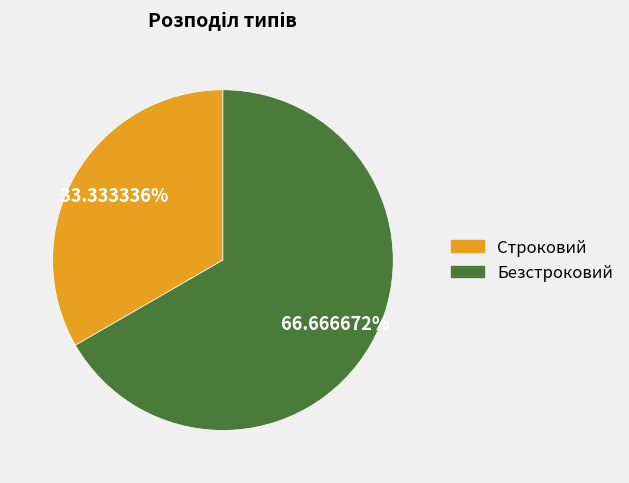

Rank the categories by value from lowest to highest.

Строковий, Безстроковий